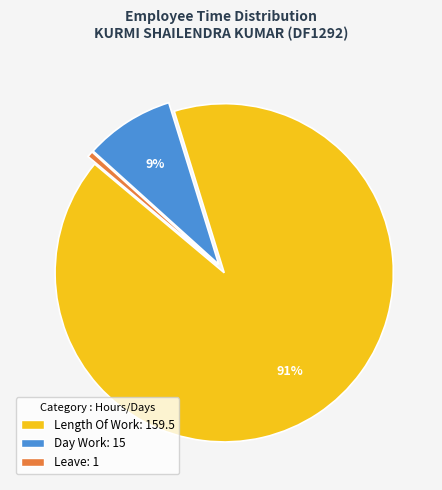

Is there any slice that represents more than half of the pie?

Yes